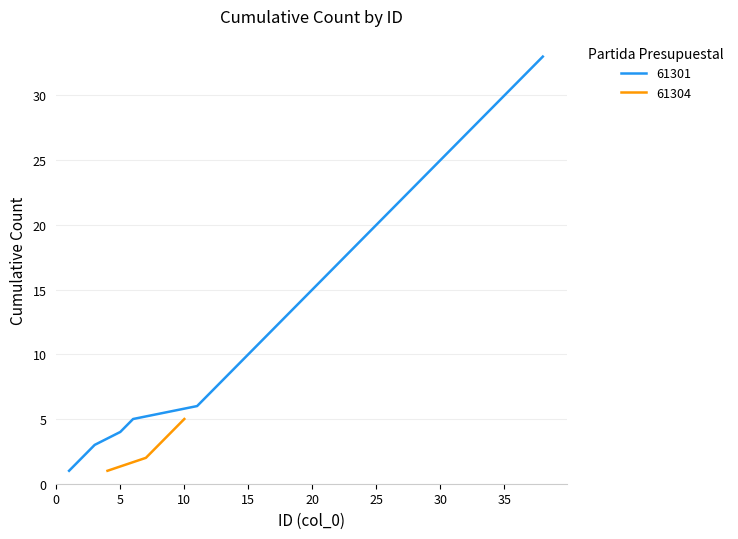

What is the maximum value for 61301?

33